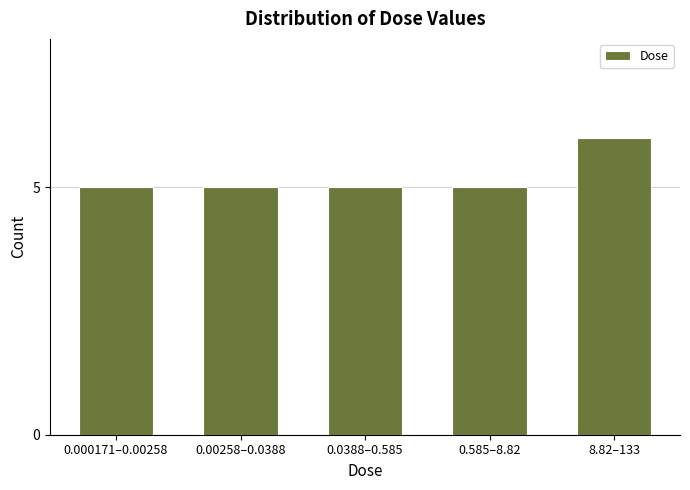

Reading left to right, what are all the values shown in this chart?

0.000171–0.00258=5	0.00258–0.0388=5	0.0388–0.585=5	0.585–8.82=5	8.82–133=6